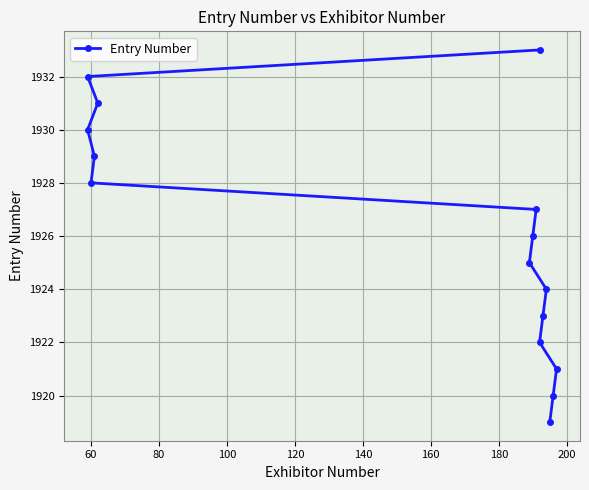

Reading right to left, list all the values displayed in this chart.

1933	1932	1931	1930	1929	1928	1927	1926	1925	1924	1923	1922	1921	1920	1919